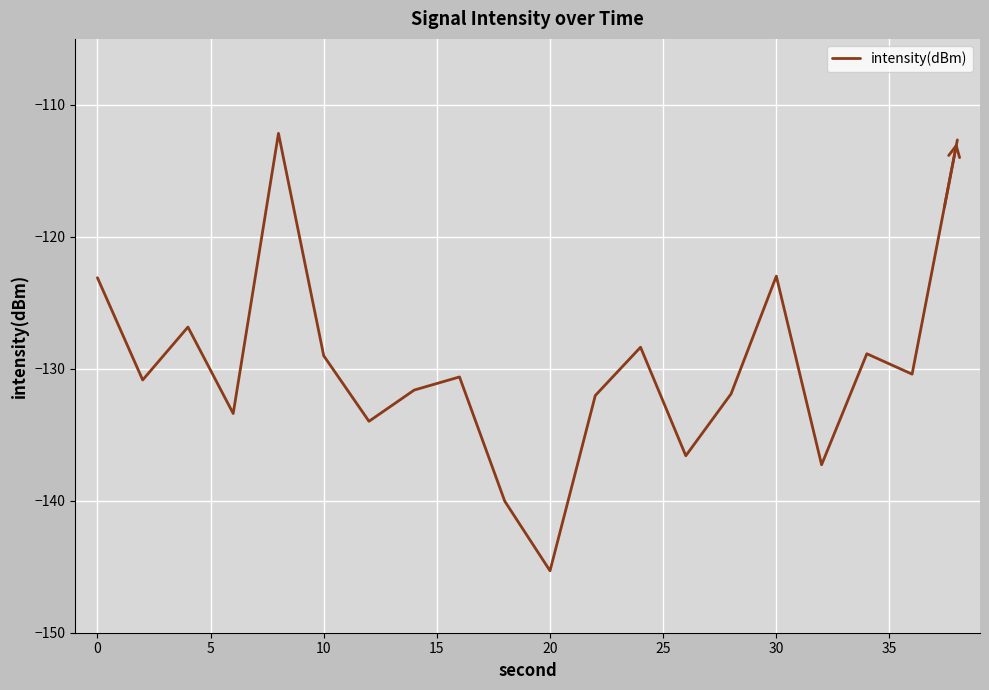

What is the difference between the maximum and minimum values?

33.1